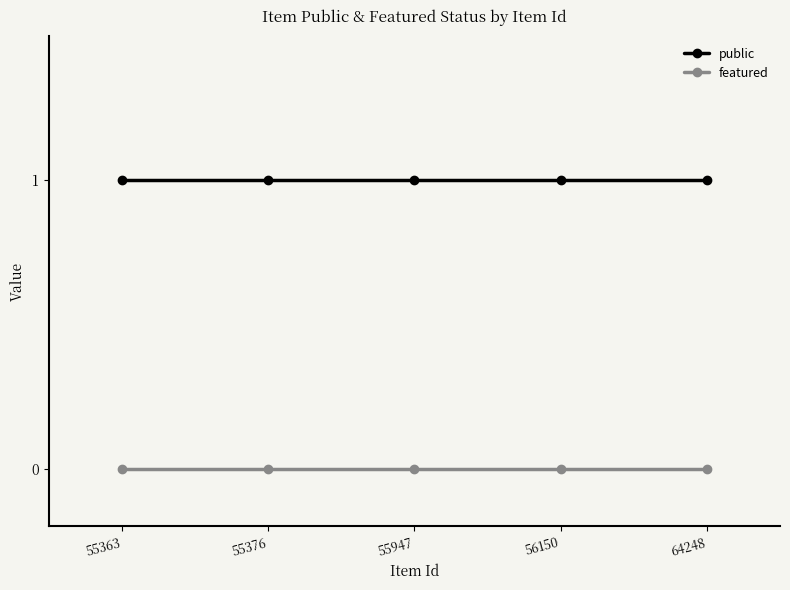

Rank the series by their average value, from highest to lowest.

public, featured